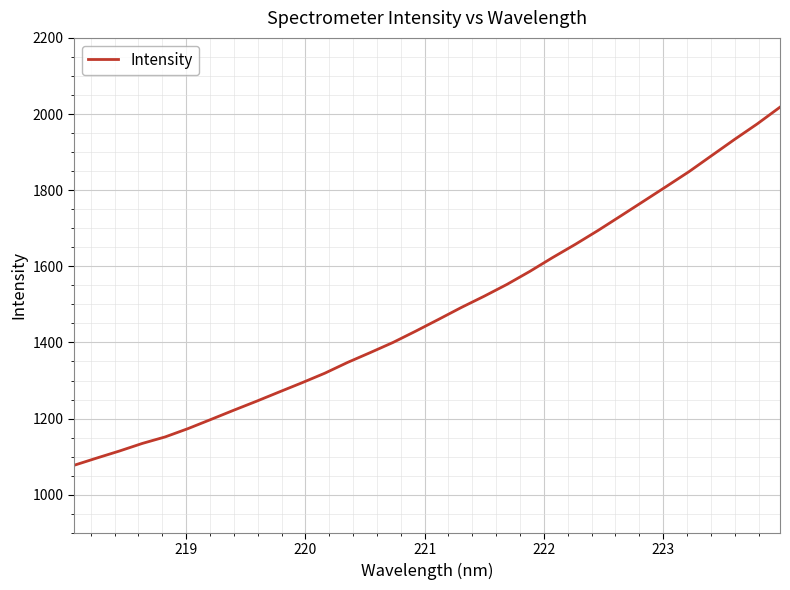

What is the maximum value shown in the chart?

2018.1